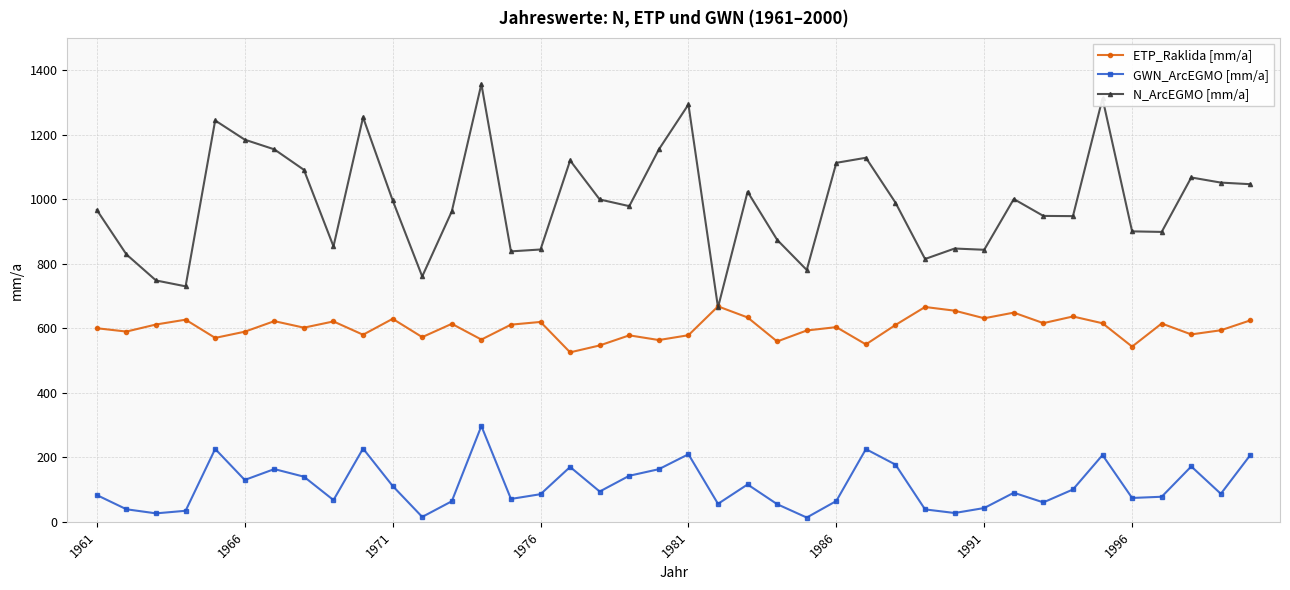

At how many categories does at least one series exceed 705?

39